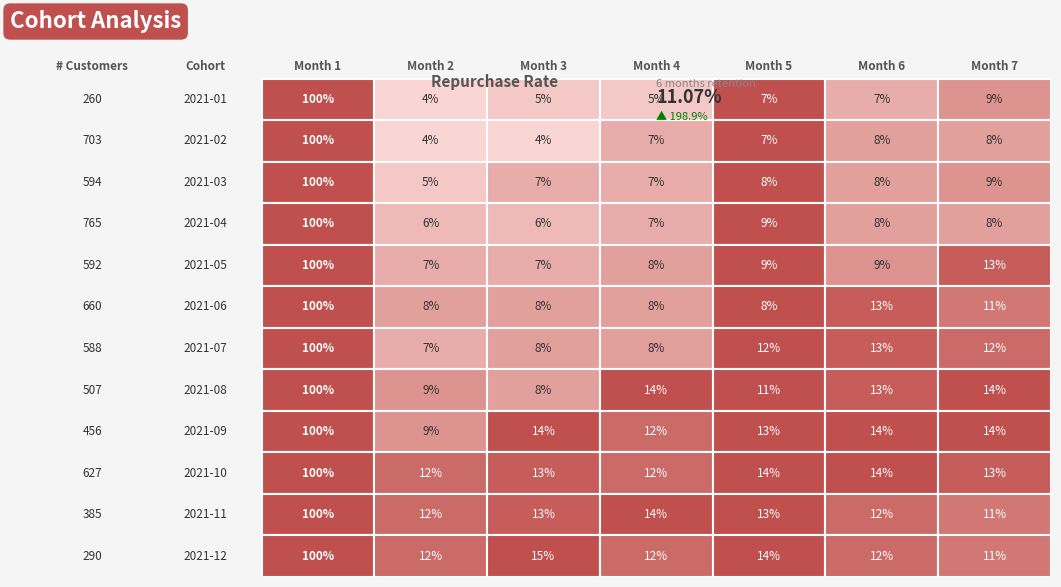

Which series has the widest spread of values?

2021-01